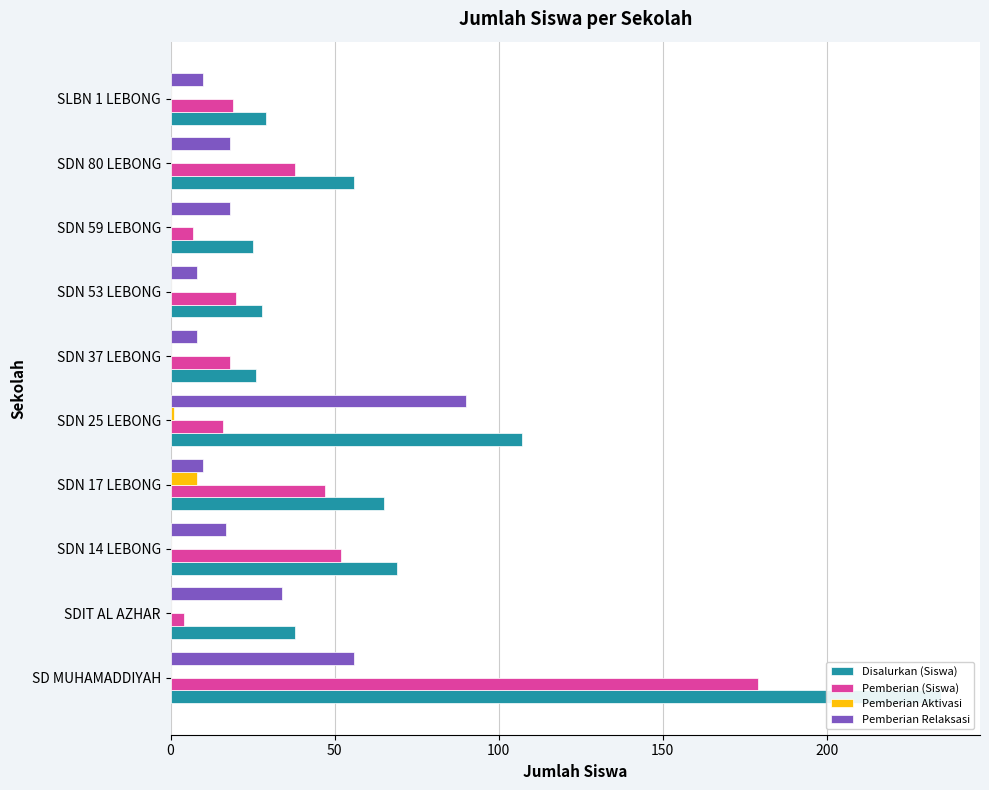

What is the sum of all Pemberian (Siswa) values?

400